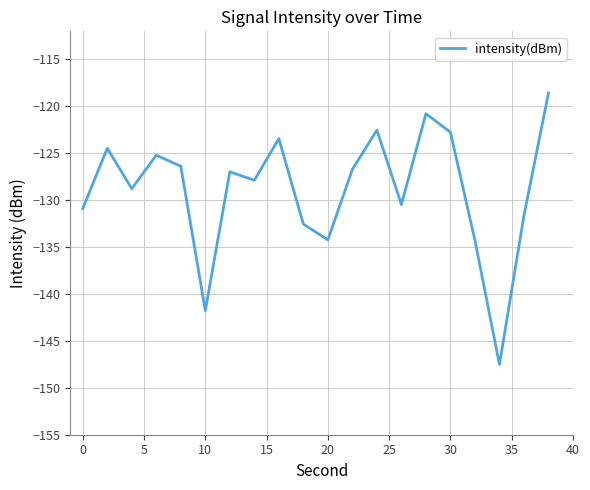

How many distinct data groups are displayed?

1